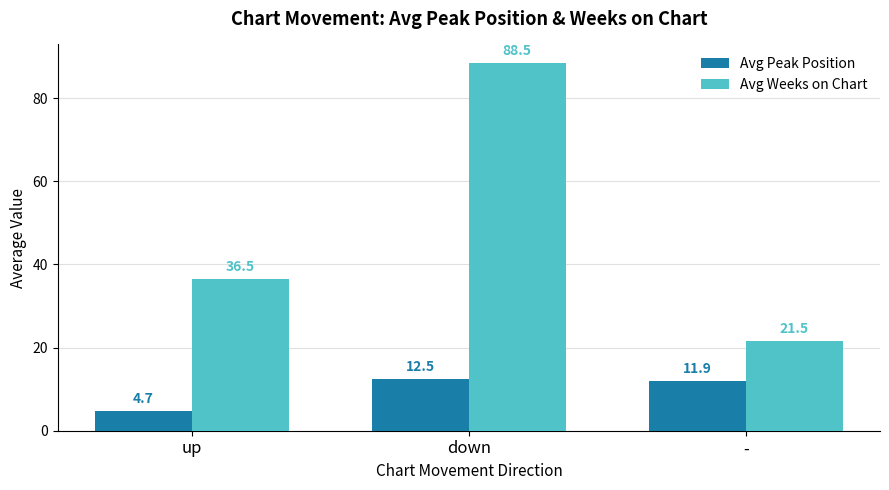

At which label is Avg Weeks on Chart closest to 55?

up